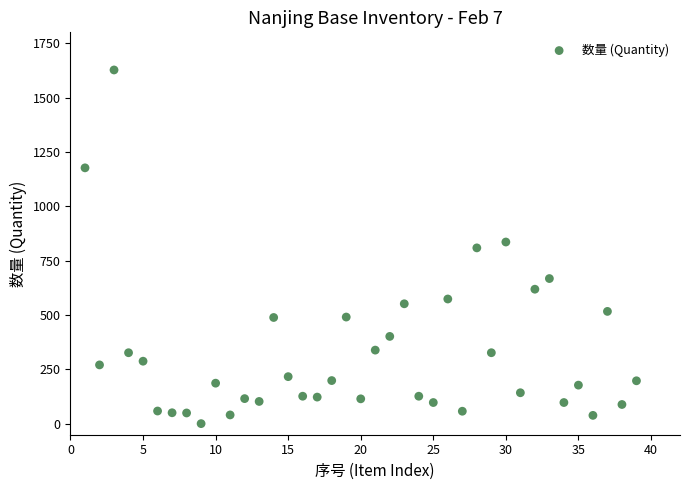

What is the range of X values (max minus min)?

38